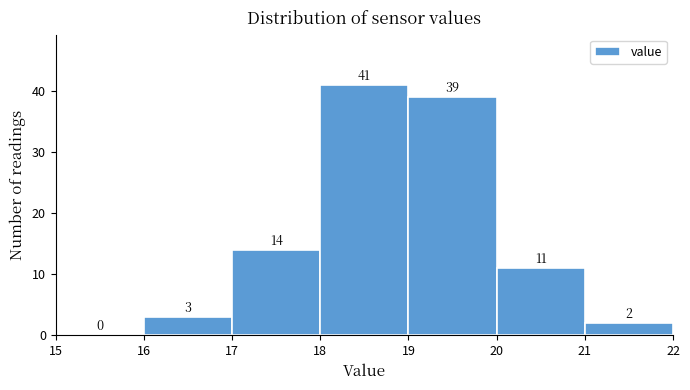

Reading left to right, transcribe this chart: for each bar, give the range it covers on the x-axis and its height.

15 to 16: 0
16 to 17: 3
17 to 18: 14
18 to 19: 41
19 to 20: 39
20 to 21: 11
21 to 22: 2